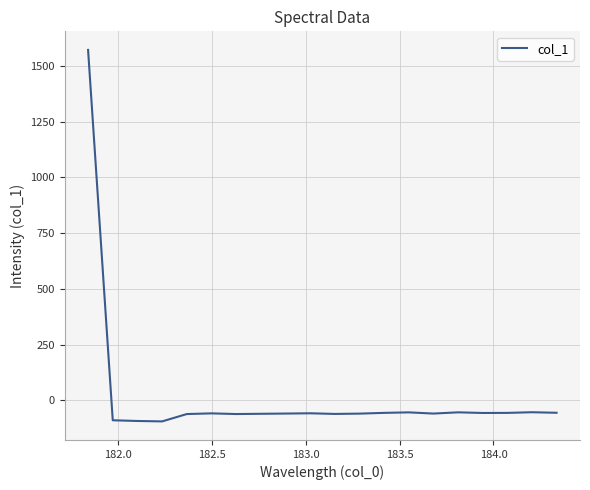

What is the smallest value displayed?

-94.8